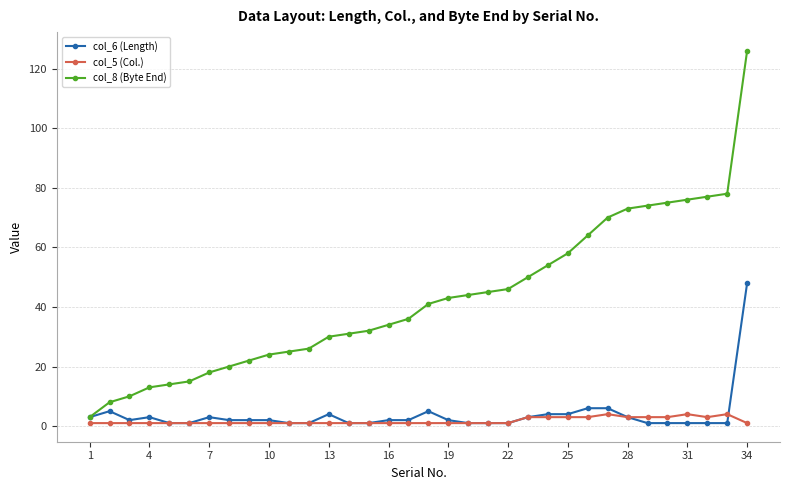

What is the maximum value shown in the chart?

126